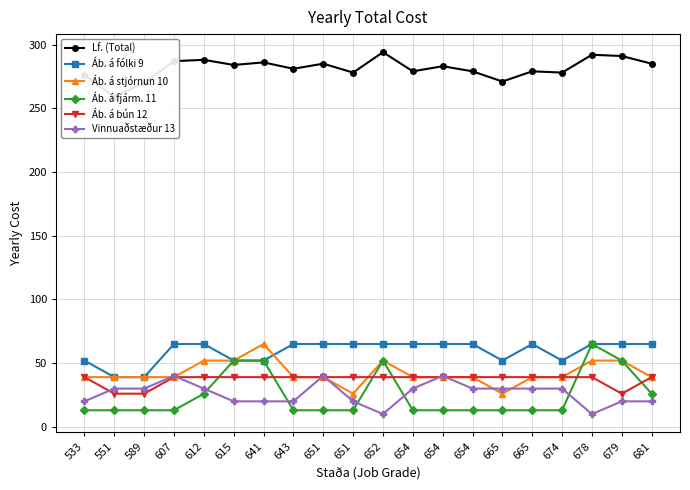

Reading left to right, extract all data points from this chart.

Lf. (Total): 533=276	551=259	589=270	607=287	612=288	615=284	641=286	643=281	651=285	651=278	652=294	654=279	654=283	654=279	665=271	665=279	674=278	678=292	679=291	681=285
Áb. á fólki 9: 533=52	551=39	589=39	607=65	612=65	615=52	641=52	643=65	651=65	651=65	652=65	654=65	654=65	654=65	665=52	665=65	674=52	678=65	679=65	681=65
Áb. á stjórnun 10: 533=39	551=39	589=39	607=39	612=52	615=52	641=65	643=39	651=39	651=26	652=52	654=39	654=39	654=39	665=26	665=39	674=39	678=52	679=52	681=39
Áb. á fjárm. 11: 533=13	551=13	589=13	607=13	612=26	615=52	641=52	643=13	651=13	651=13	652=52	654=13	654=13	654=13	665=13	665=13	674=13	678=65	679=52	681=26
Áb. á bún 12: 533=39	551=26	589=26	607=39	612=39	615=39	641=39	643=39	651=39	651=39	652=39	654=39	654=39	654=39	665=39	665=39	674=39	678=39	679=26	681=39
Vinnuaðstæður 13: 533=20	551=30	589=30	607=40	612=30	615=20	641=20	643=20	651=40	651=20	652=10	654=30	654=40	654=30	665=30	665=30	674=30	678=10	679=20	681=20